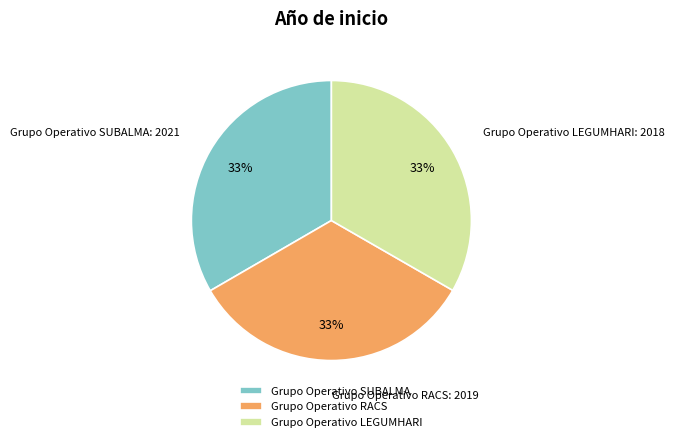

How many segments does this pie chart have?

3